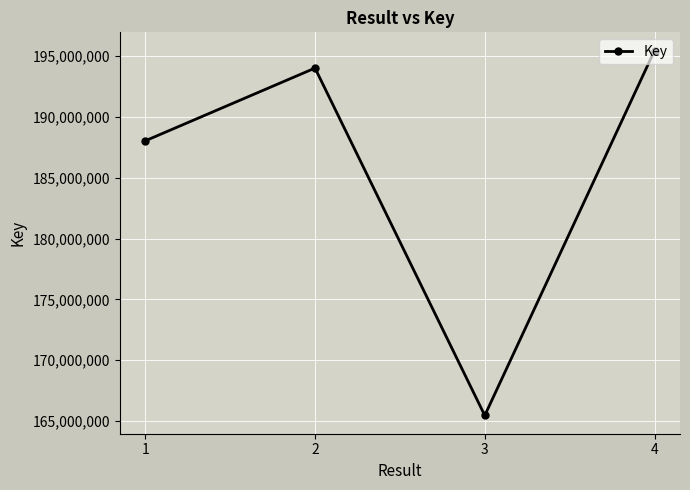

Reading right to left, what are all the values shown in this chart?

4=195454249	3=165464925	2=194015399	1=188036233